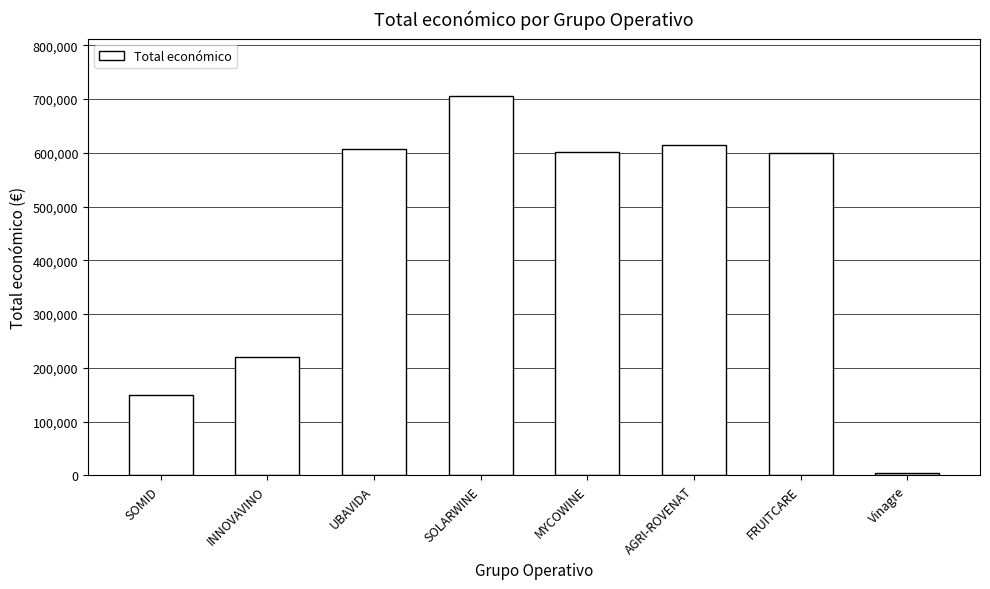

What is the sum of all values?

3505132.4